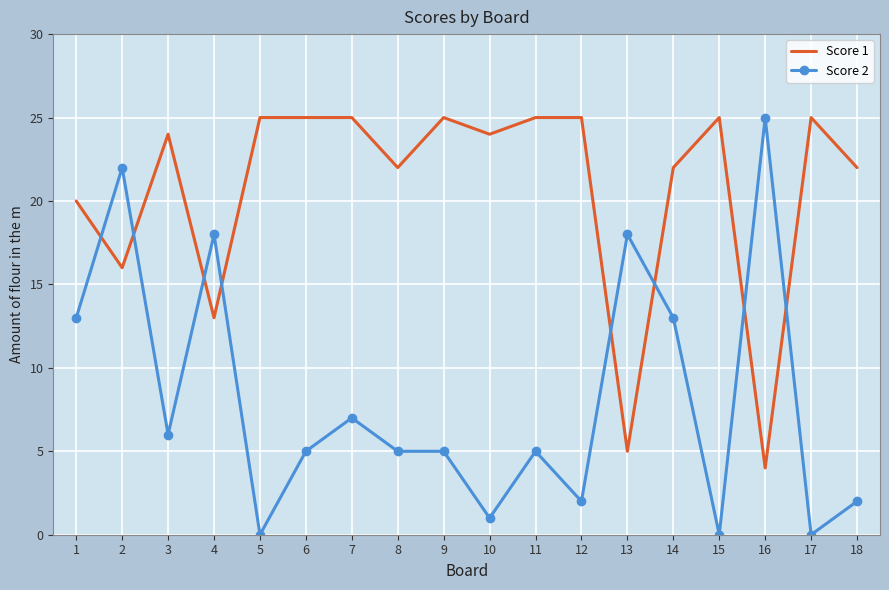

What is the maximum value shown in the chart?

25